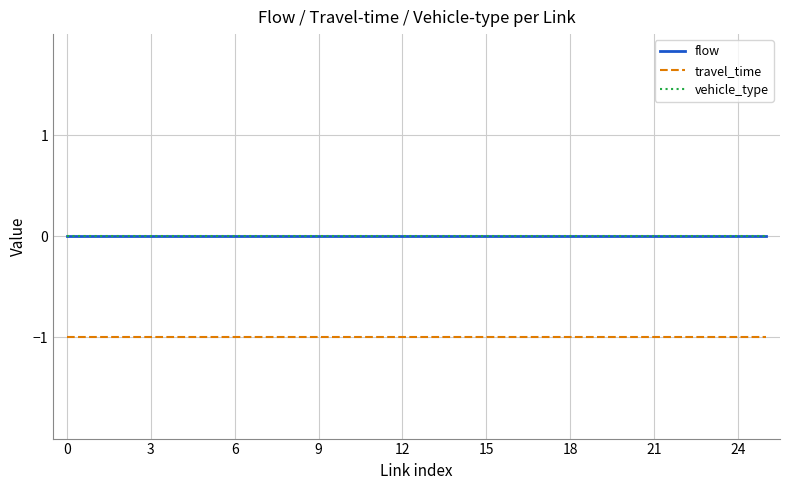

Is this an area chart (filled region under the line)?

No